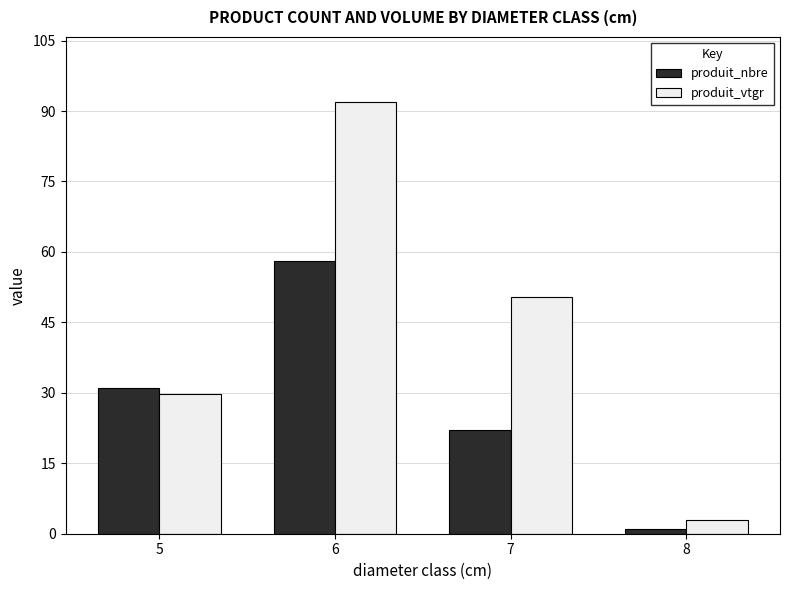

True or false: produit_vtgr has a value of 92.0 at 6.

True